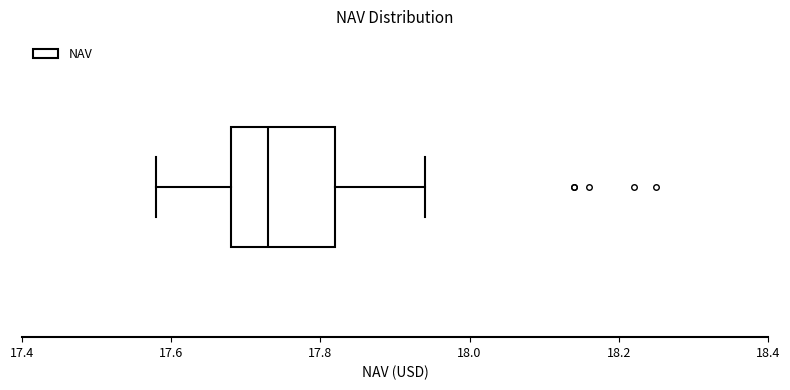

Transcribe this box plot: give where the median line is, the range the box spans, and where the two whiskers end, as read against the x-axis. The values are not printed on the chart, so give them approximately, as read against the axis.

median 17.74, box 17.68 to 17.82, whiskers 17.58 to 17.94